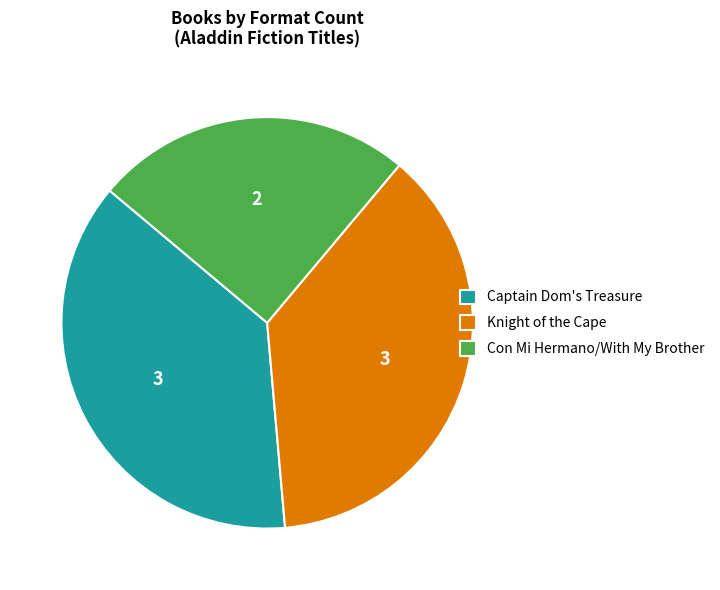

Do Knight of the Cape and Captain Dom's Treasure together represent more than half of the pie?

Yes